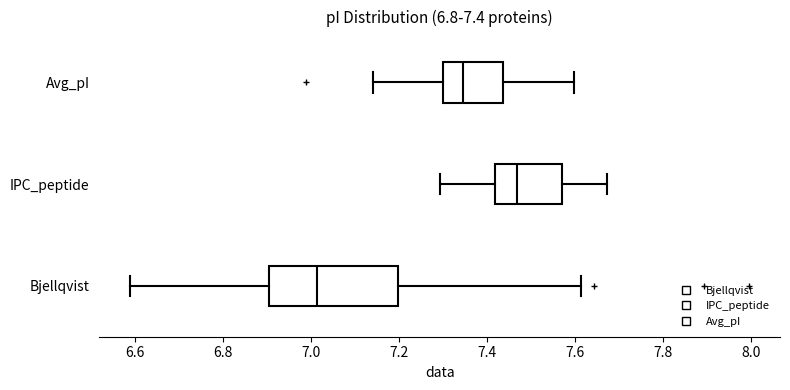

Which box is the widest, from its left edge to its right edge?

Bjellqvist